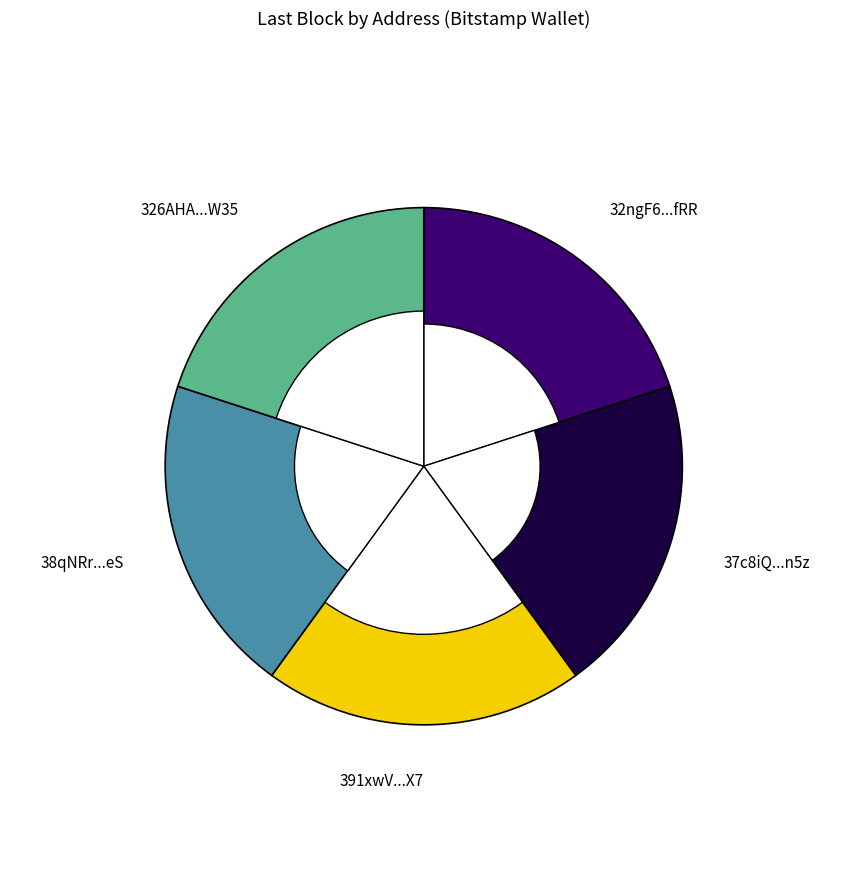

Combined, do 38qNRr3j9fStzaUrRq9T8s265sGgDNr3eS and 391xwVcGuQGbNF9nkrL1fkMC3m6mexaYX7 account for over 50%?

No